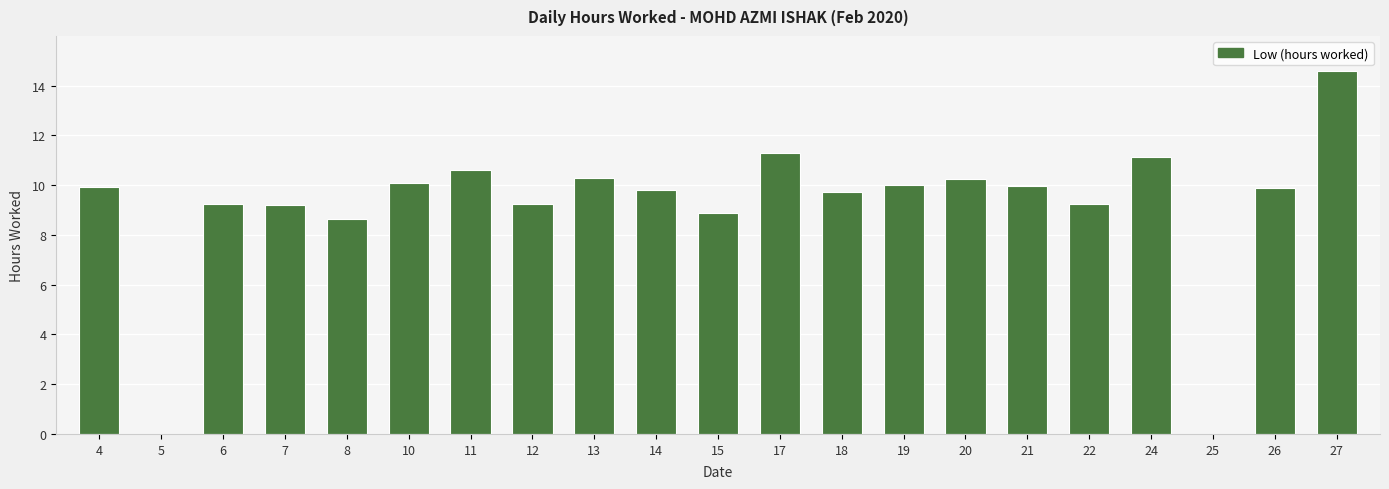

At which category does the chart reach its peak across all series?

27